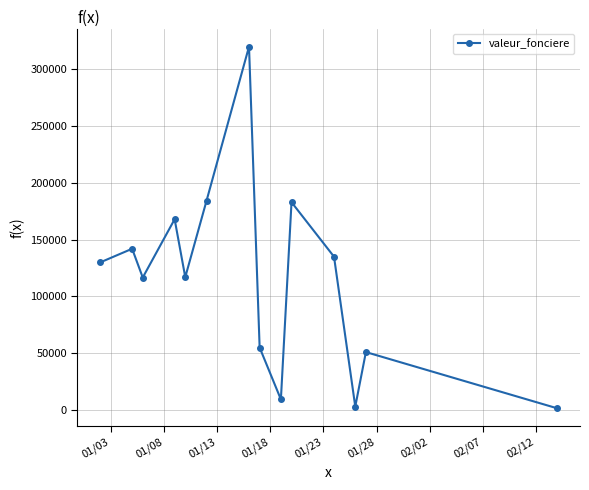

How many points are higher than both their immediate neighbors (excluding endpoints)?

5